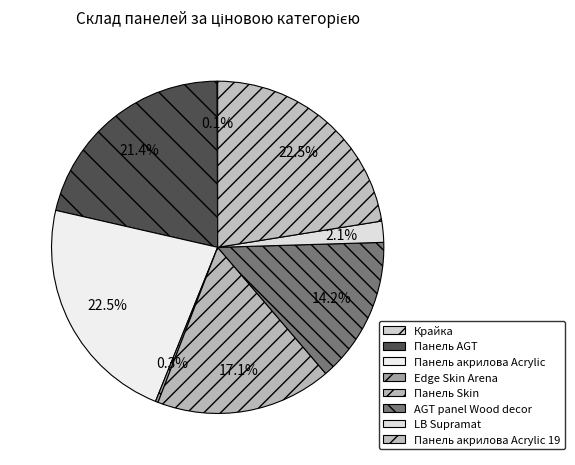

To the nearest percent, what is the average slice percentage?

12%